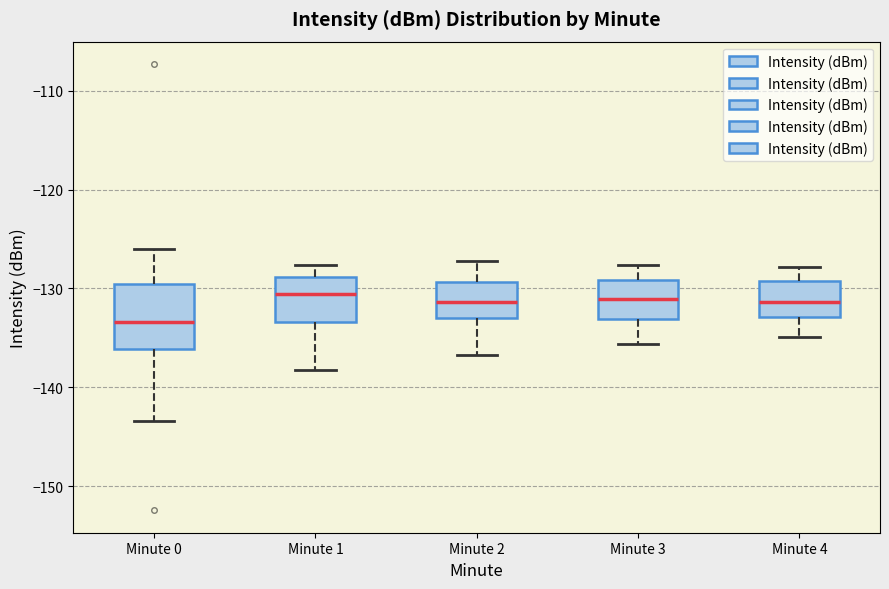

Reading left to right, transcribe this box plot: for each box, give where its median line is, the range the box spans, and where its two whiskers end, as read against the y-axis. The values are not printed on the chart, so give them approximately, as read against the axis.

Minute 0: median -133, box -136 to -130, whiskers -143 to -126
Minute 1: median -131, box -133 to -129, whiskers -138 to -128
Minute 2: median -131, box -133 to -129, whiskers -137 to -127
Minute 3: median -131, box -133 to -129, whiskers -136 to -128
Minute 4: median -131, box -133 to -129, whiskers -135 to -128